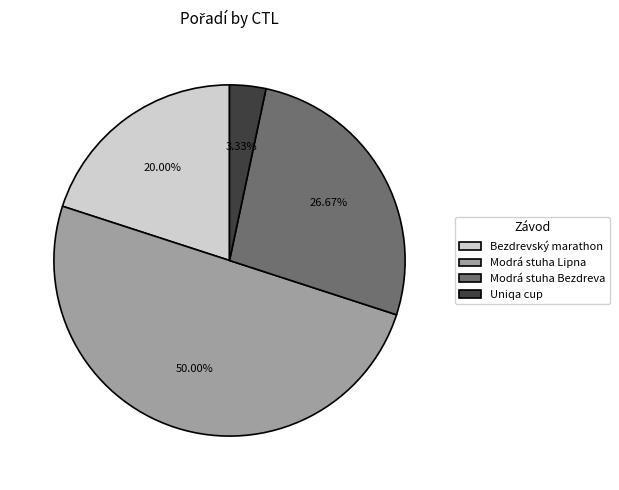

Rank the categories by value from highest to lowest.

Modrá stuha Lipna, Modrá stuha Bezdreva, Bezdrevský marathon, Uniqa cup